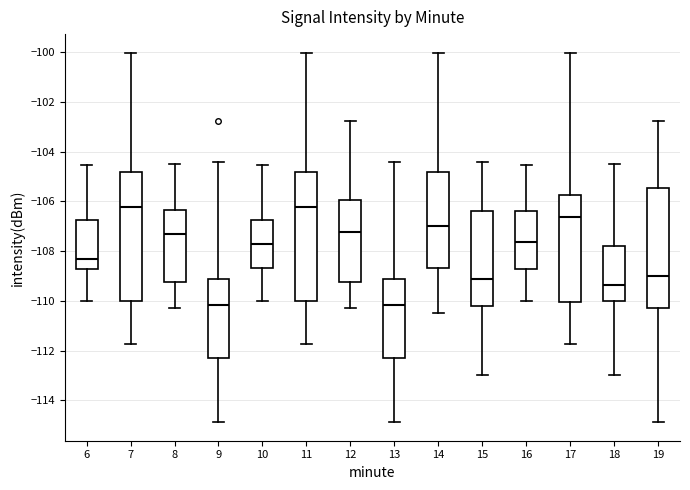

Where is the lower edge of the box at x = 15 on the y-axis? The values are not printed on the chart, so give them approximately, as read against the axis.

-110.2